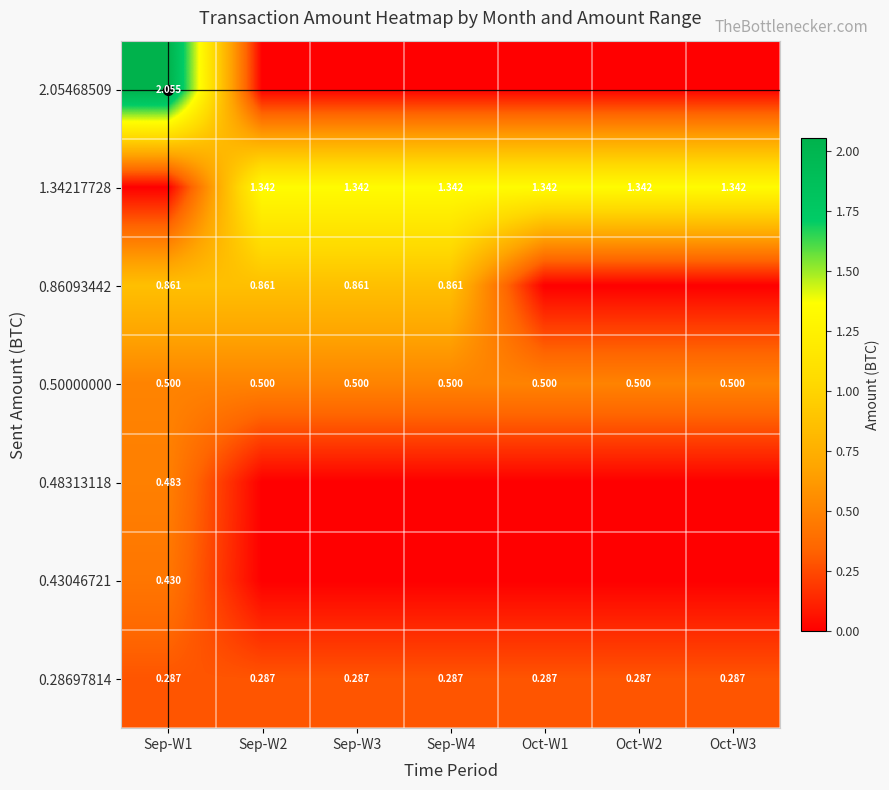

What is the total value across all series at Sep-W1?

4.6